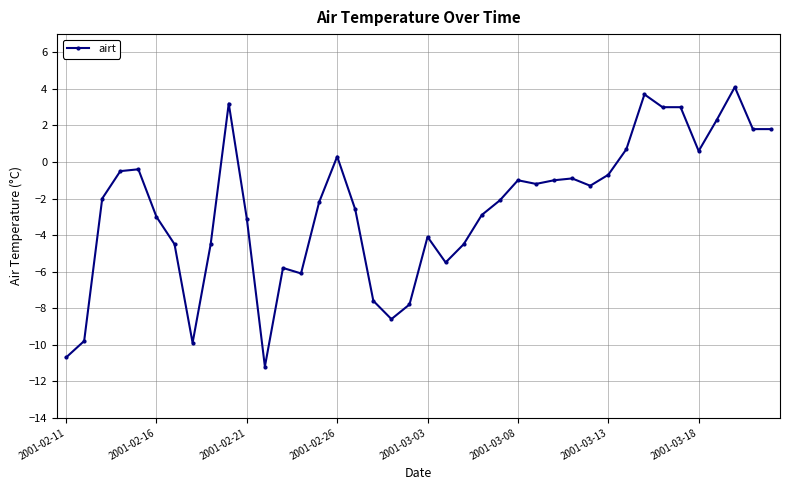

True or false: there are more than 1 points higher than both neighbors.

True